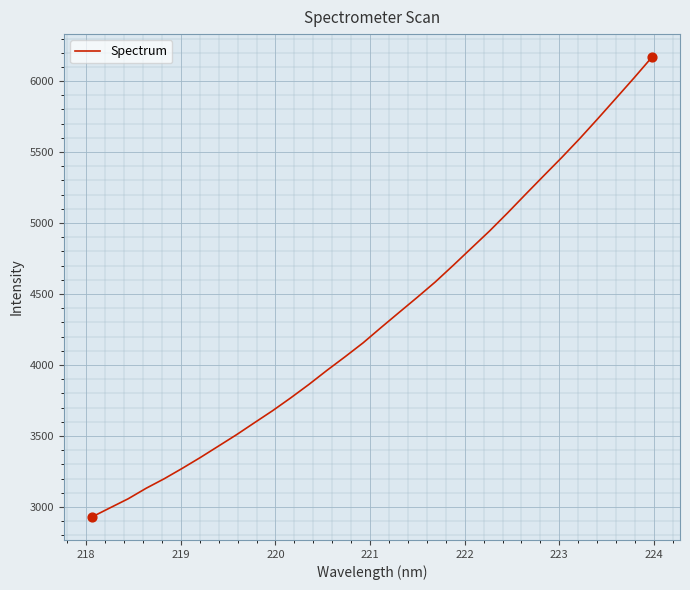

What is the minimum value shown in the chart?

2930.0